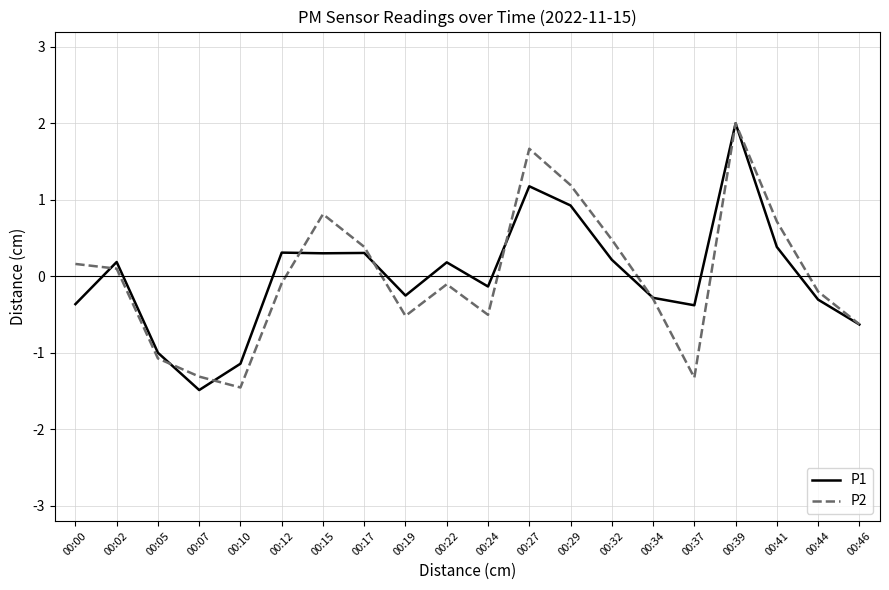

True or false: P2 has a value of 0.6 at 00:29.

False